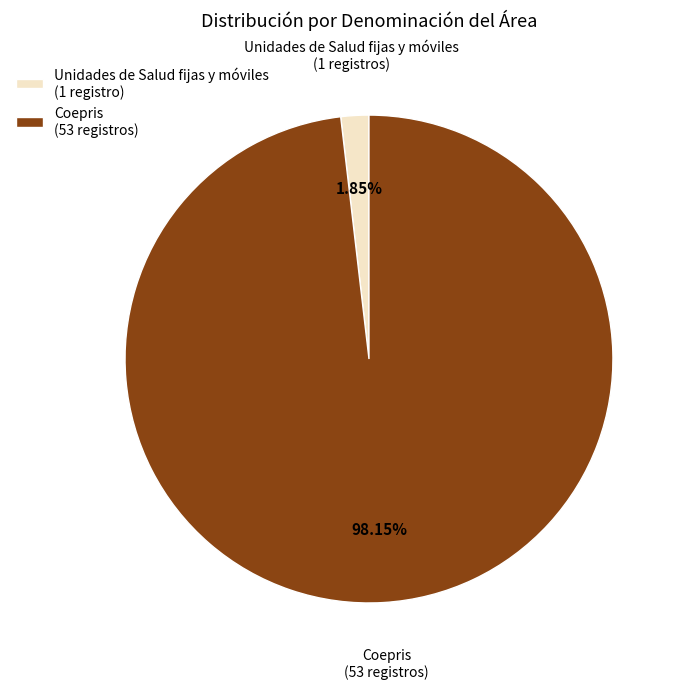

Is there a majority slice in this chart?

Yes